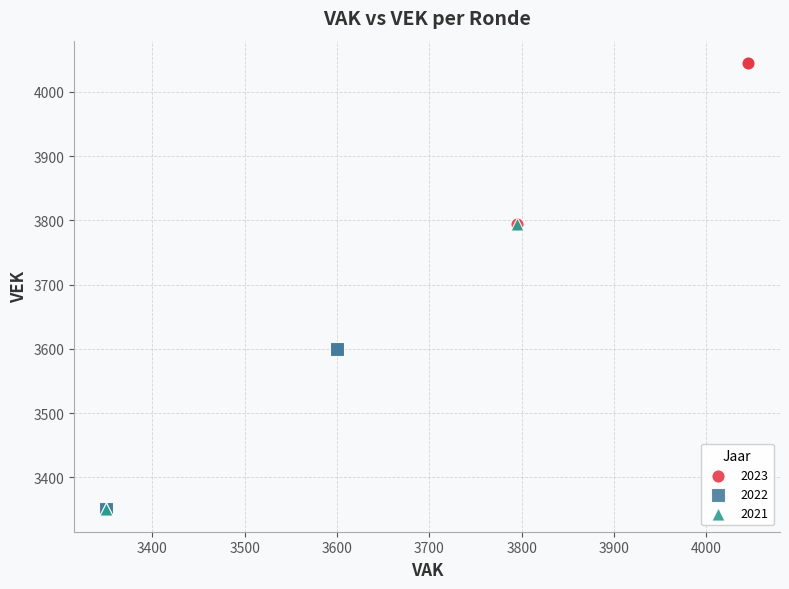

What are all the series names shown in the legend?

2023, 2022, 2021